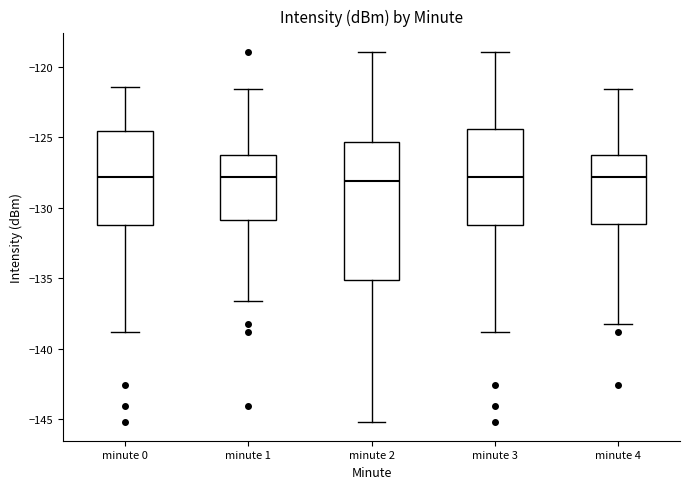

Comparing the boxes themselves (not the whiskers), which one is the tallest?

minute 2